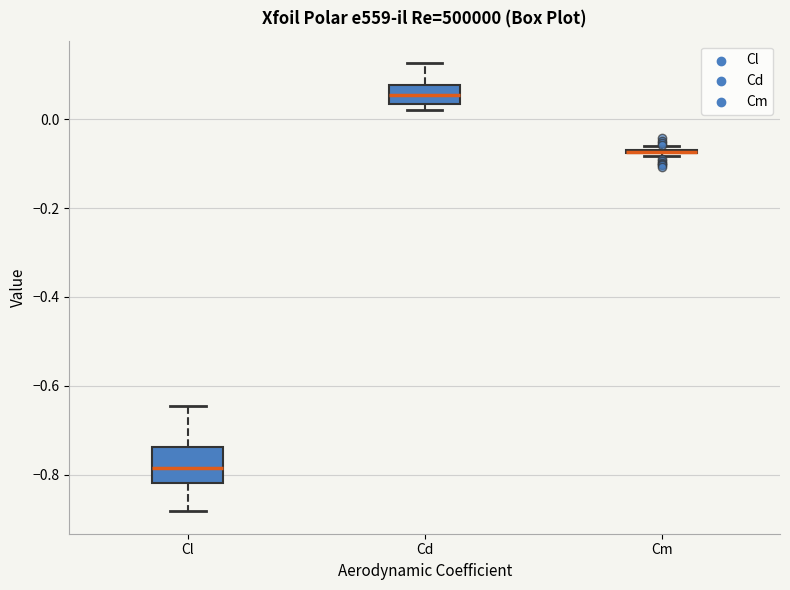

Where is the upper edge of the box for Cm on the y-axis? The values are not printed on the chart, so give them approximately, as read against the axis.

-0.06